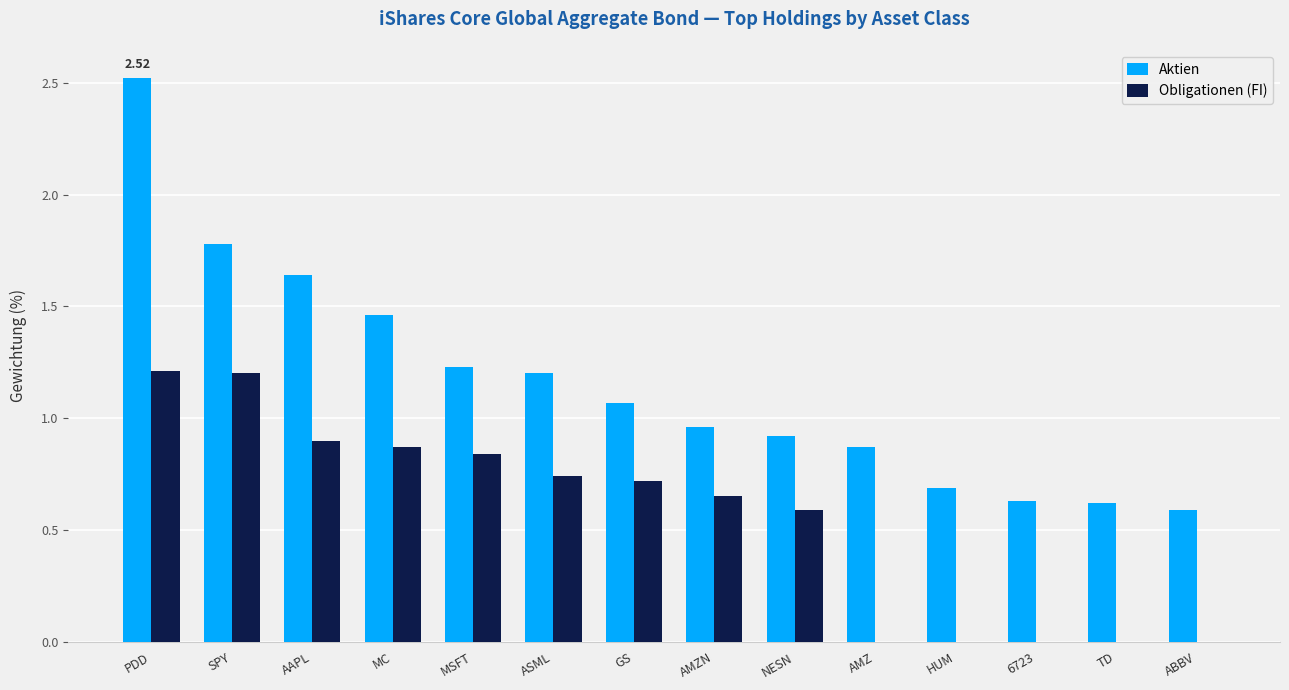

What is the sum of all Aktien values?

16.2